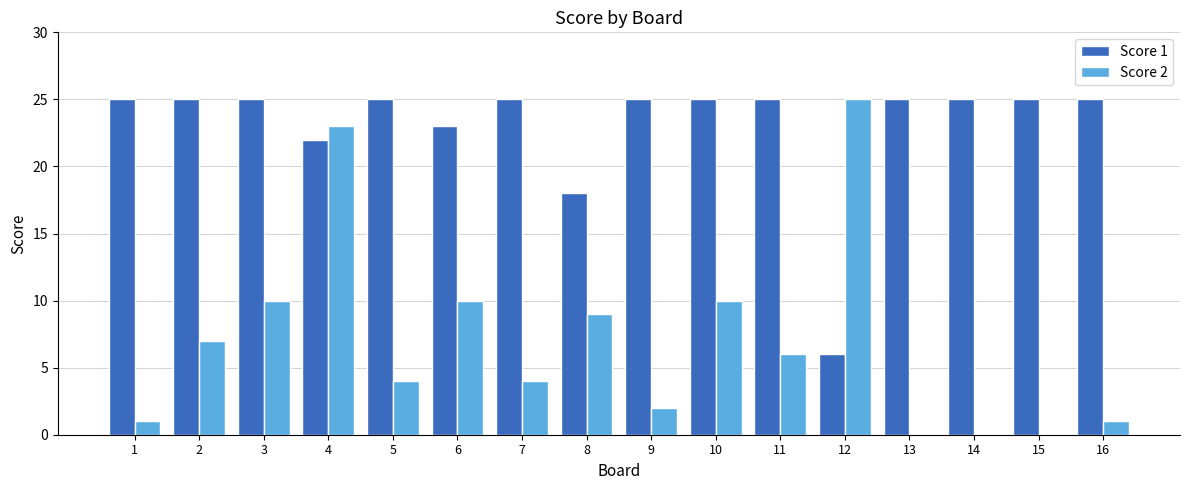

Between 4 and 5, which series saw the biggest shift?

Score 2